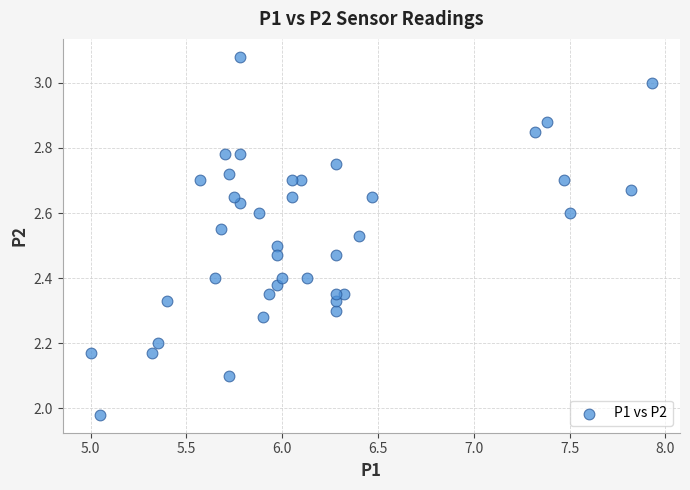

What is the range of Y values (max minus min)?

1.1